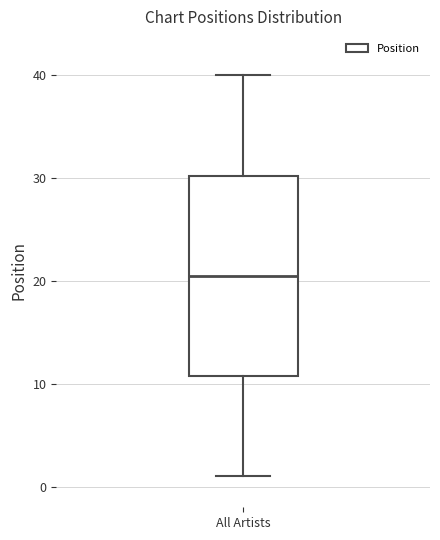

Where does the lower whisker of the box for All Artists end on the y-axis? The values are not printed on the chart, so give them approximately, as read against the axis.

1